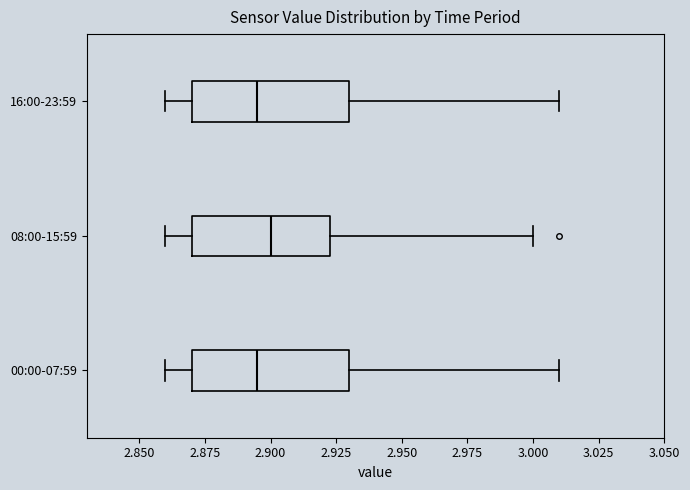

Reading bottom to top, transcribe this box plot: for each box, give where its median line is, the range the box spans, and where its two whiskers end, as read against the x-axis. The values are not printed on the chart, so give them approximately, as read against the axis.

00:00-07:59: median 2.895, box 2.870 to 2.930, whiskers 2.860 to 3.010
08:00-15:59: median 2.900, box 2.870 to 2.925, whiskers 2.860 to 3.000
16:00-23:59: median 2.895, box 2.870 to 2.930, whiskers 2.860 to 3.010